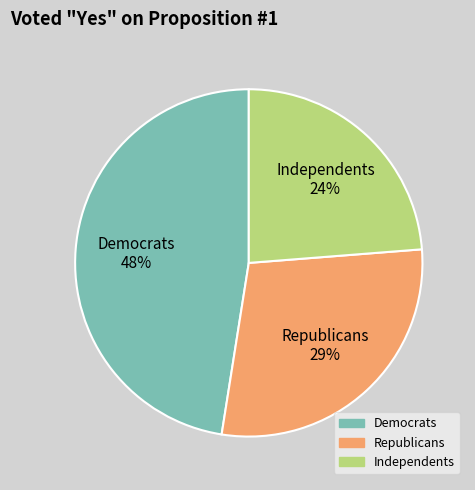

What is the largest slice in the pie chart?

Democrats 48%